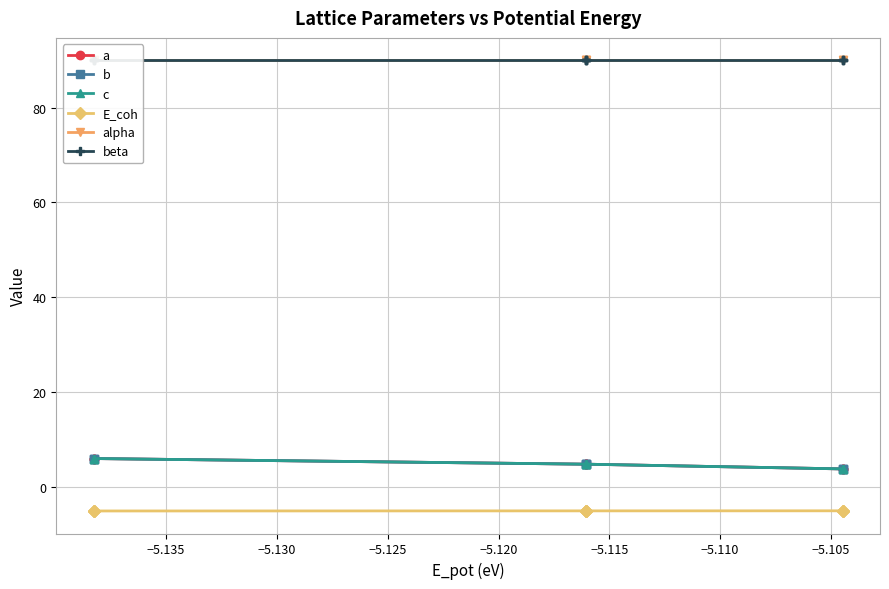

Does the chart display data point markers on the line(s)?

Yes